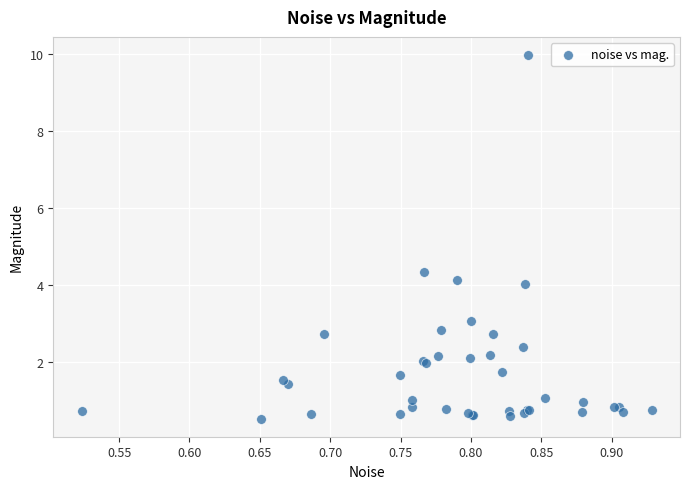

What Y value in the scatter plot is closest to 5?

4.3